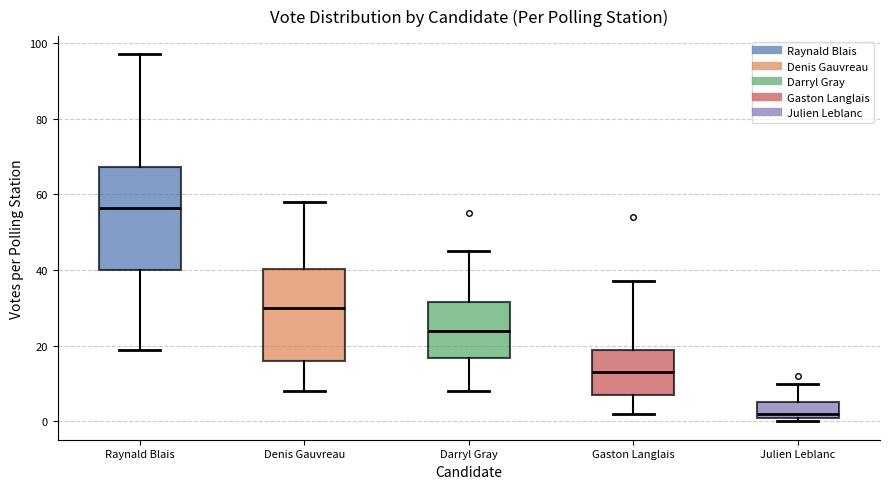

Which box's median line is the lowest?

Julien Leblanc